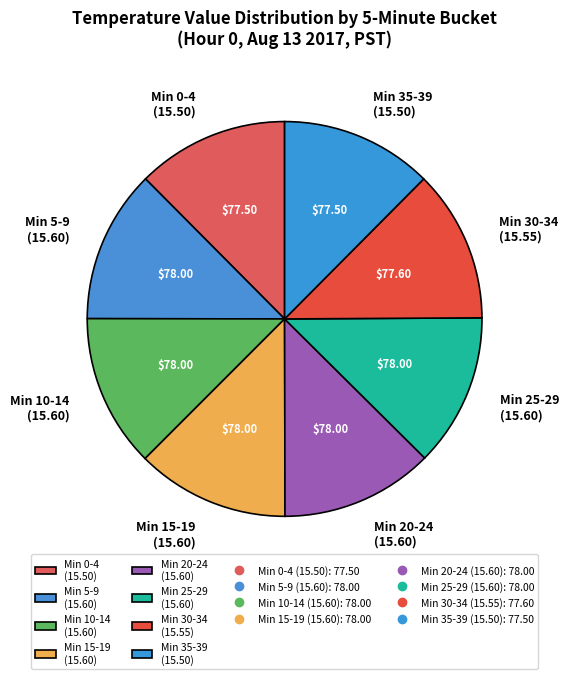

Does any single category account for the majority?

No